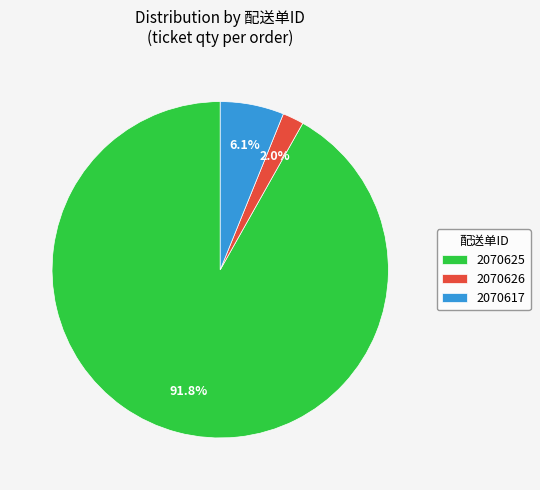

Does any single category account for the majority?

Yes